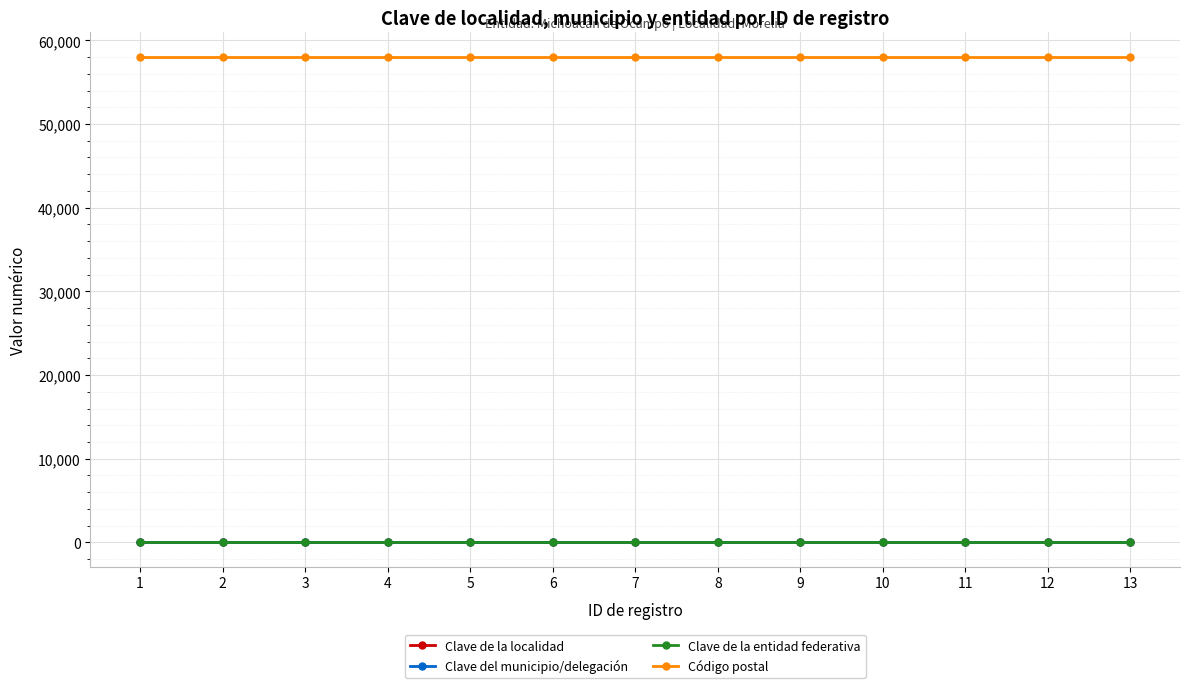

Which label corresponds to the smallest value in the chart?

1